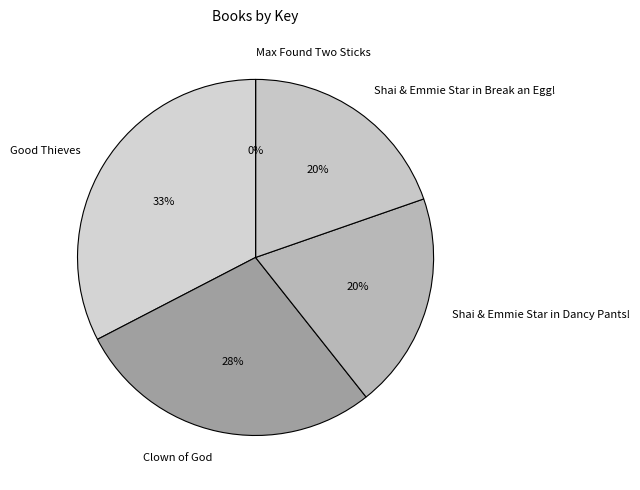

Is the sum of Shai & Emmie Star in Dancy Pants! and Clown of God greater than half?

No